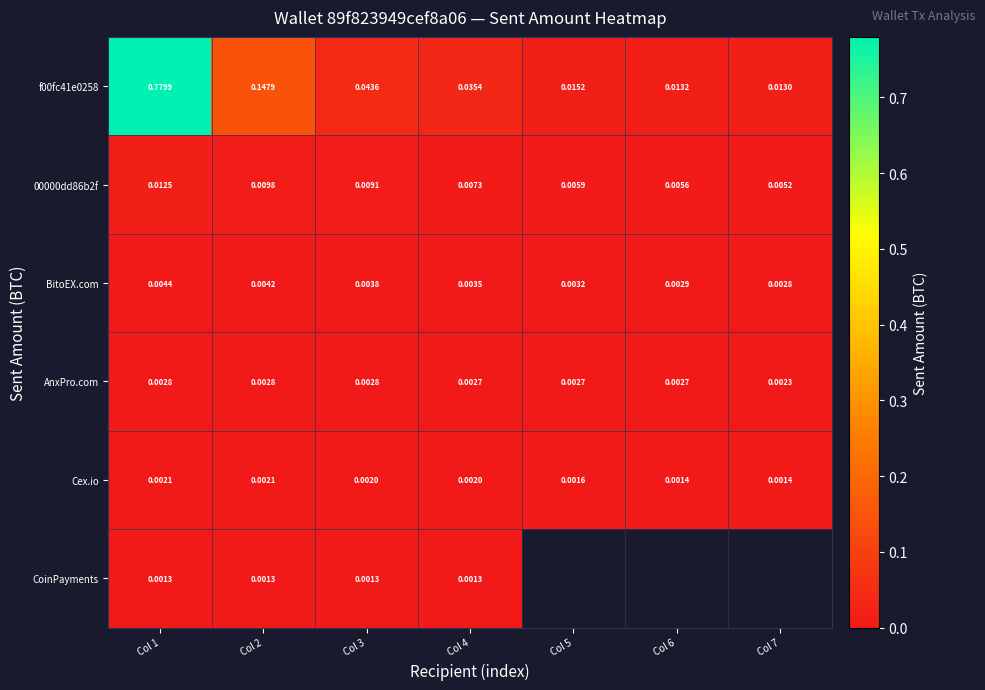

Is the value of AnxPro.com at Col 1 greater than the value of CoinPayments at Col 4?

Yes